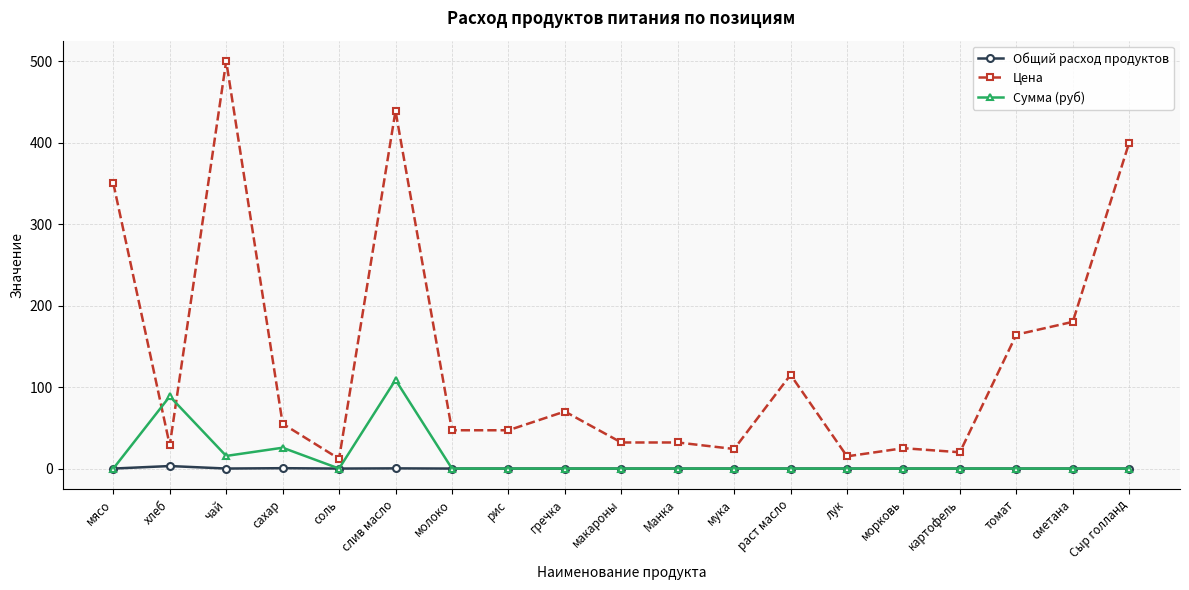

True or false: Цена has more than 0 interior local peaks.

True